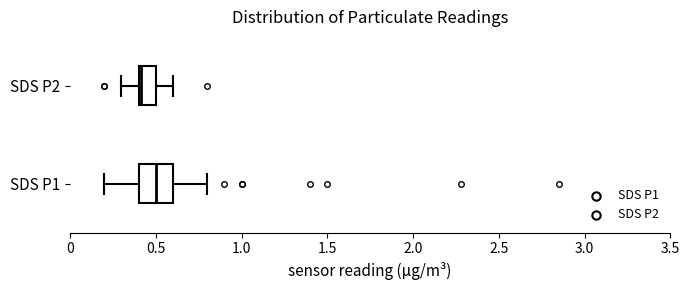

Where is the left edge of the box for SDS P1 on the x-axis? The values are not printed on the chart, so give them approximately, as read against the axis.

0.4